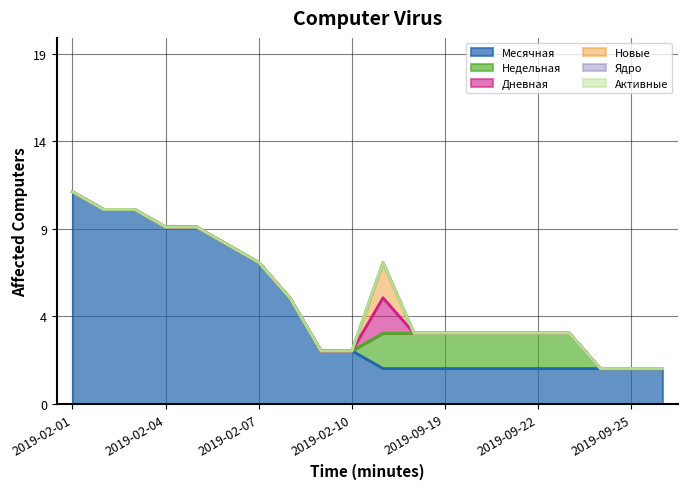

How many lines are shown in the chart?

6